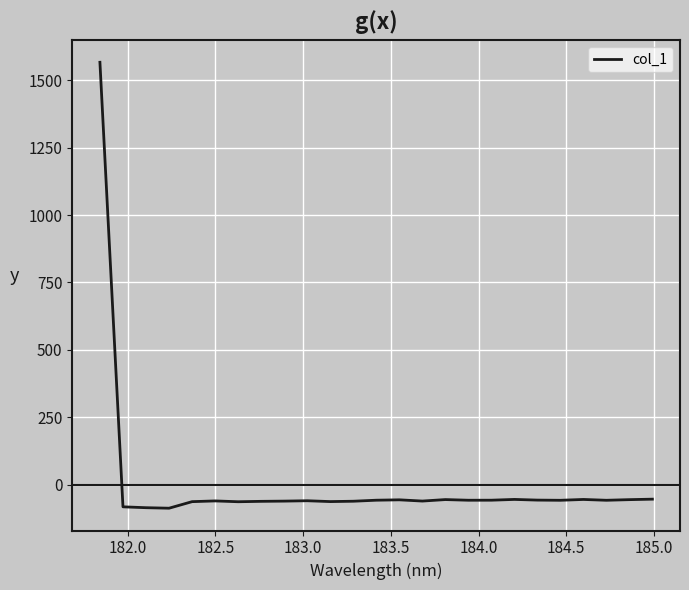

What is the difference between the maximum and minimum values?

1653.9